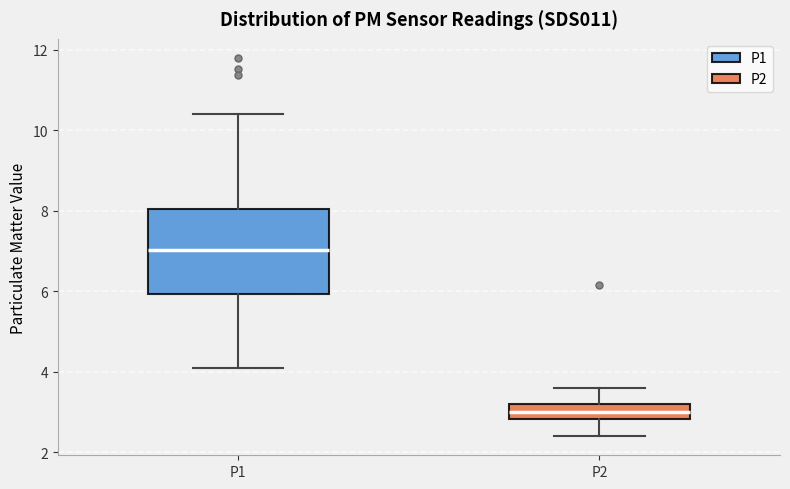

Which box is the tallest, from its lower edge to its upper edge?

P1